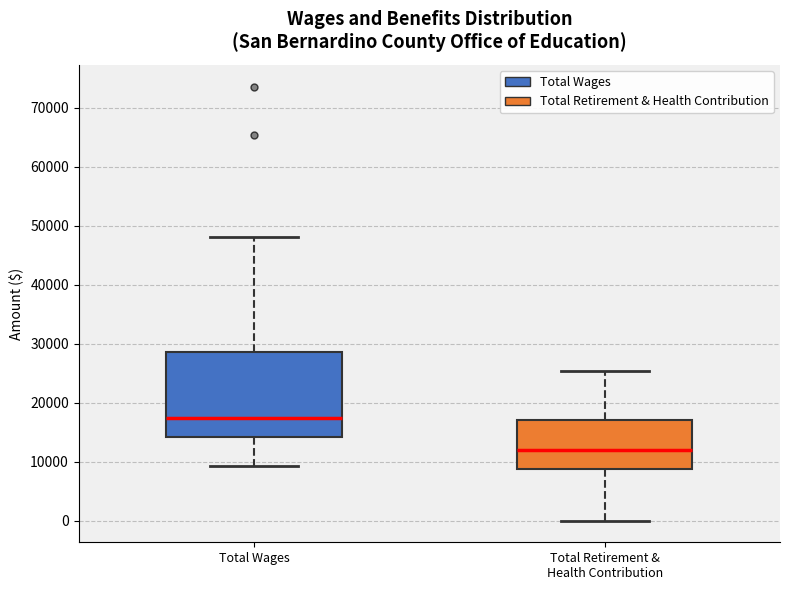

Which box has the lowest median line?

Total Retirement & Health Contribution